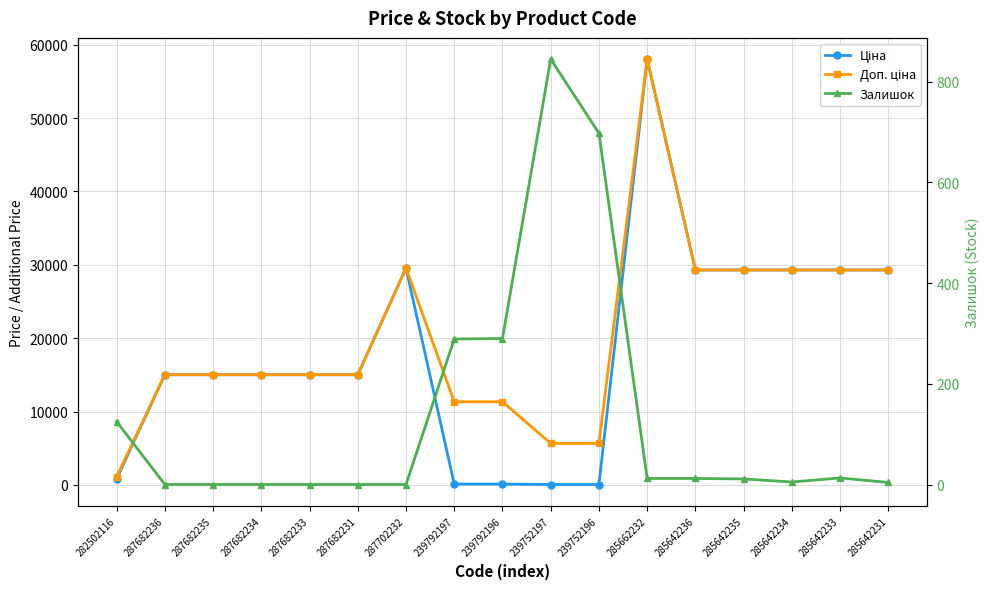

List the series in order of their peak value, lowest first.

Залишок, Ціна, Доп. ціна